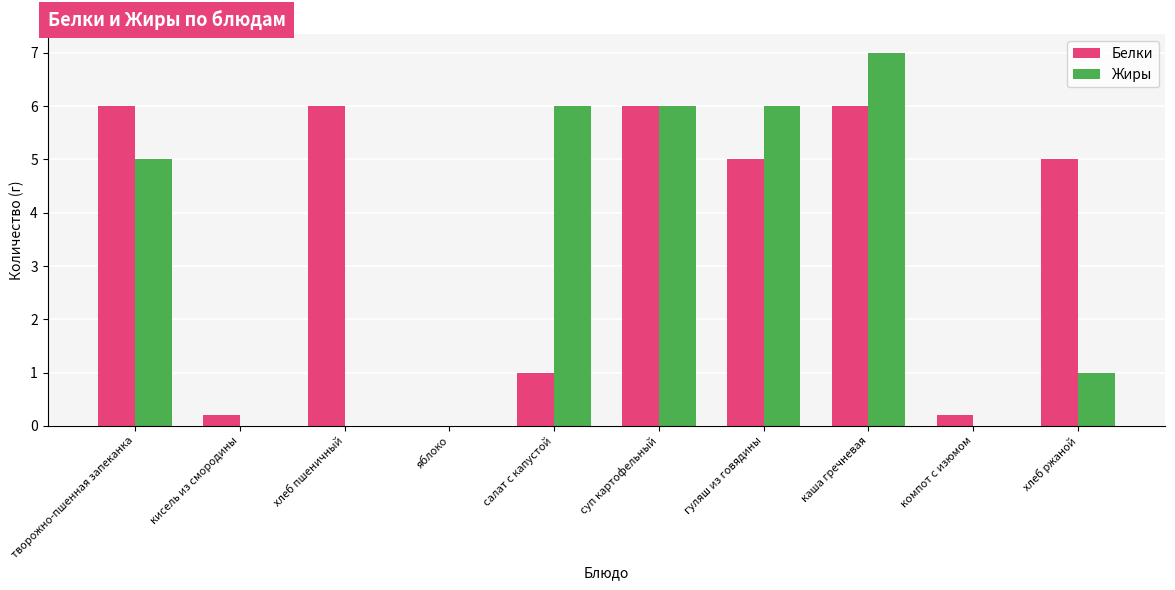

How many values in Белки are above zero?

9